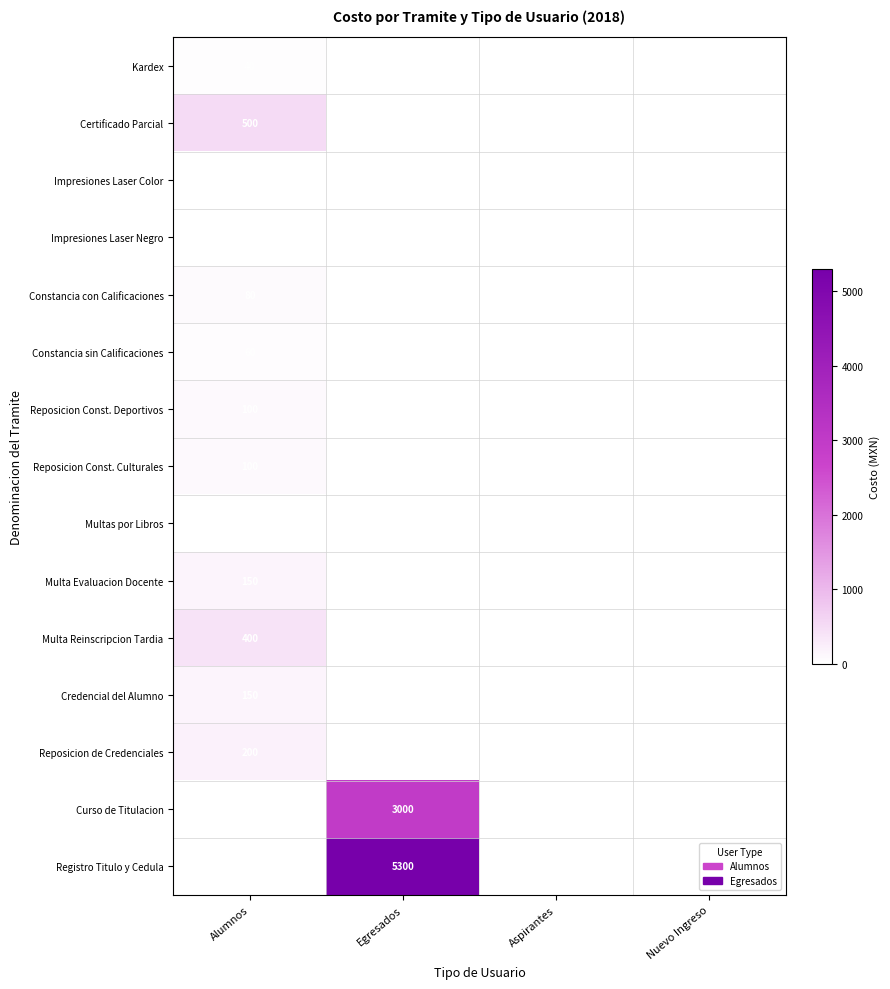

The Certificado Parcial series shows 500 at Alumnos. True or false?

True